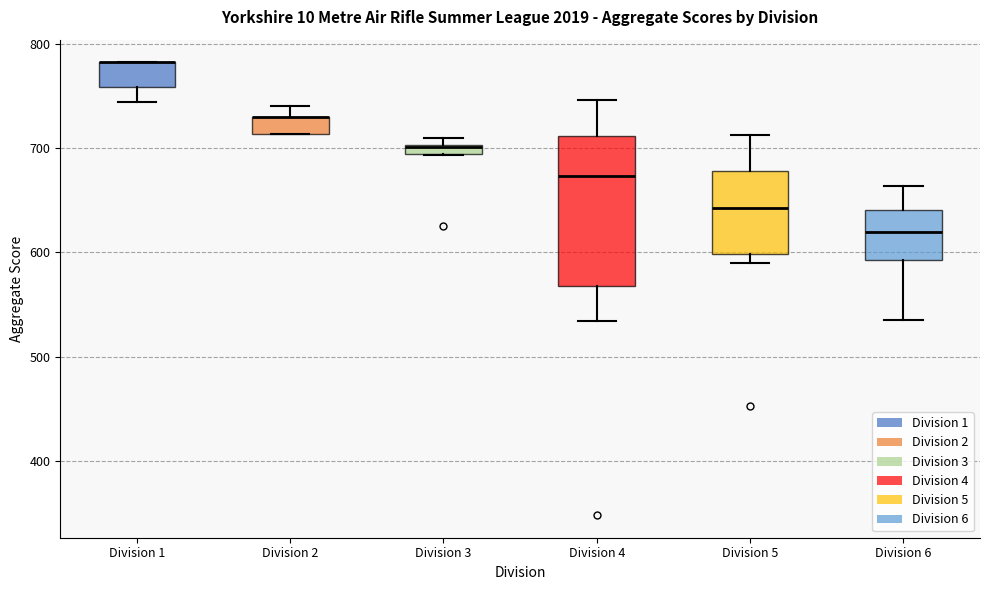

Which box is the tallest, from its lower edge to its upper edge?

Division 4